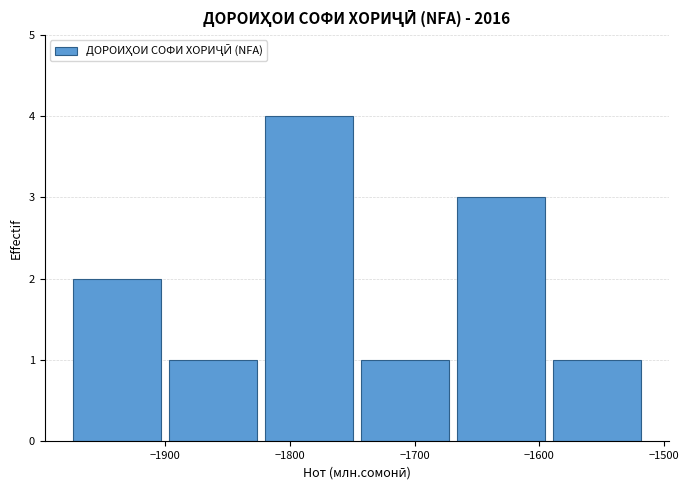

Reading left to right, transcribe this chart: for each bar, give the range it covers on the x-axis and its height. Neither the bar edges nor the heights are printed on the chart, so give them approximately, as read against the axes.

-1980 to -1900: 2
-1900 to -1820: 1
-1820 to -1750: 4
-1750 to -1670: 1
-1670 to -1590: 3
-1590 to -1520: 1